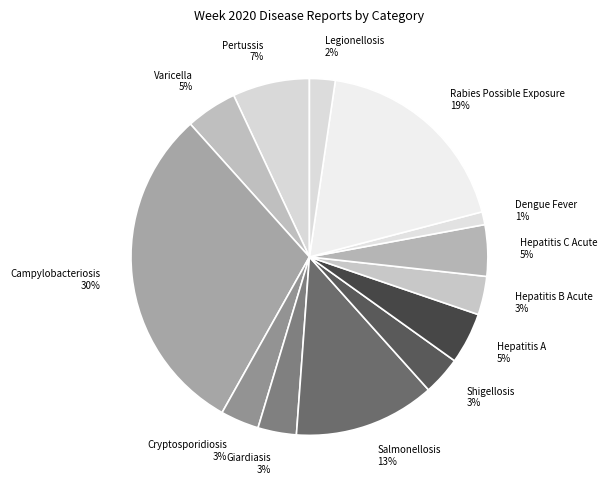

Does Hepatitis A represent more than half of the total?

No